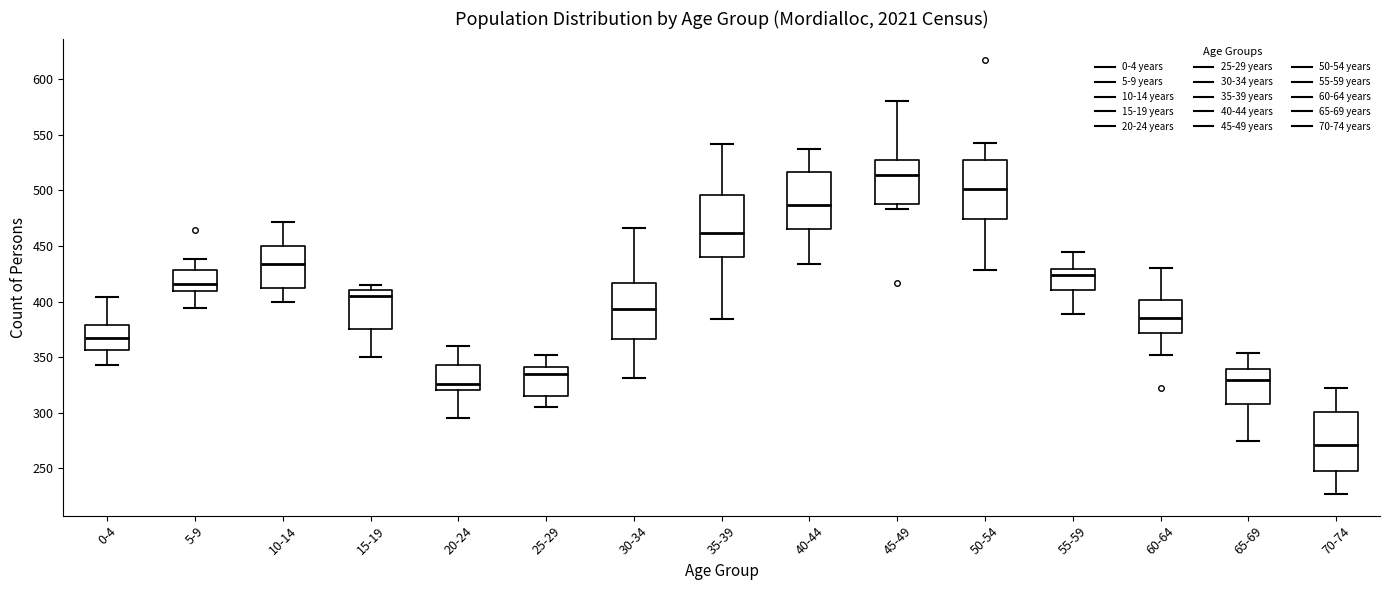

Where is the upper edge of the box for 40-44 on the y-axis? The values are not printed on the chart, so give them approximately, as read against the axis.

515